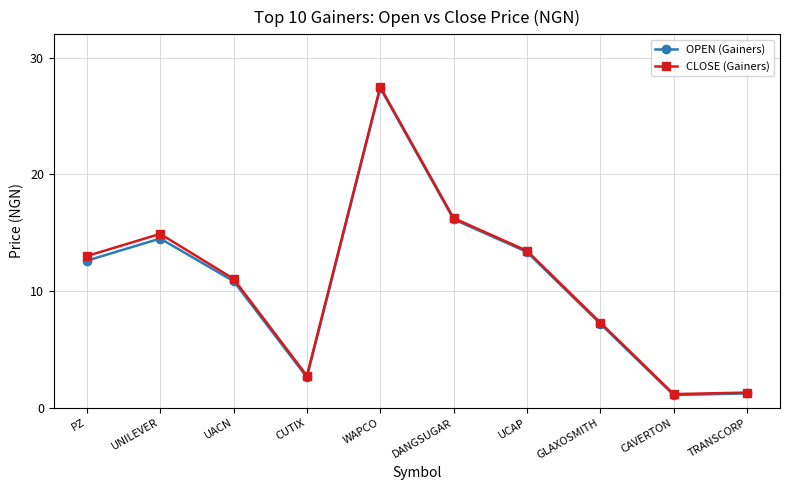

What is the label of the 6th point from the left?

DANGSUGAR